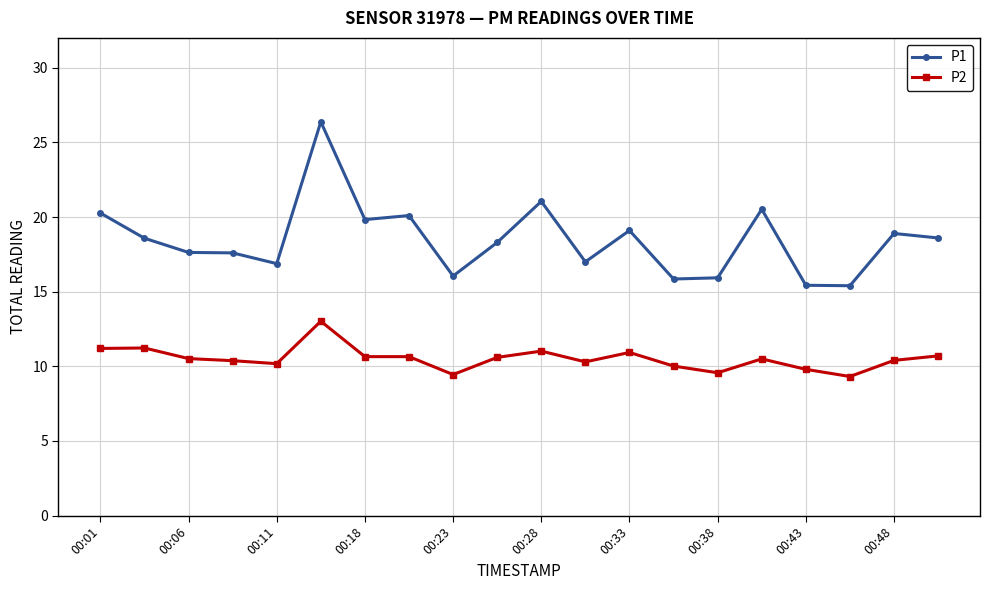

What are all the series names shown in the legend?

P1, P2